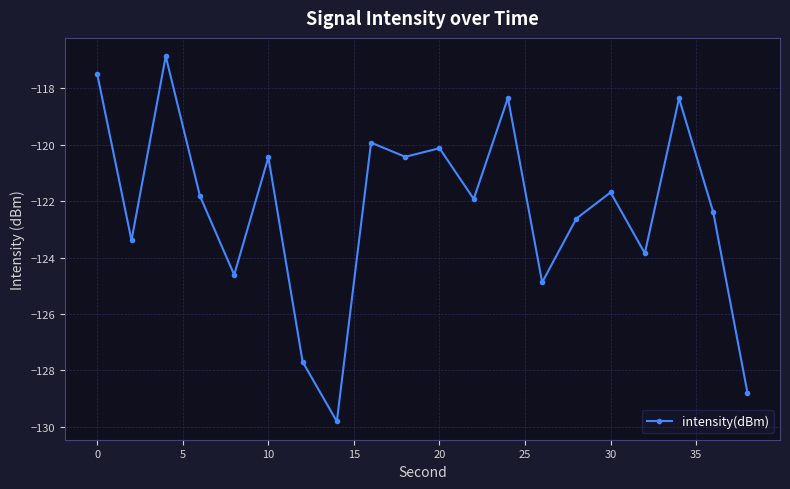

Does the chart have visible grid lines?

Yes